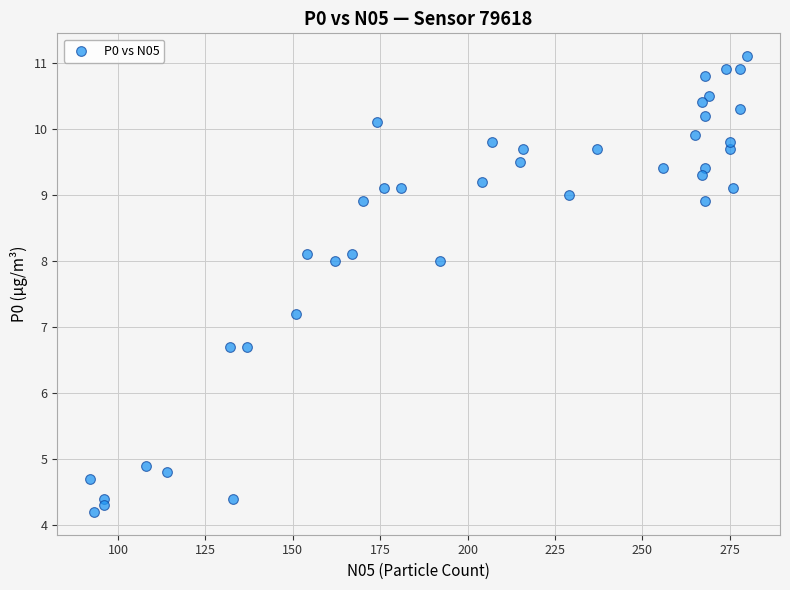

What Y value in the scatter plot is closest to 7?

7.2